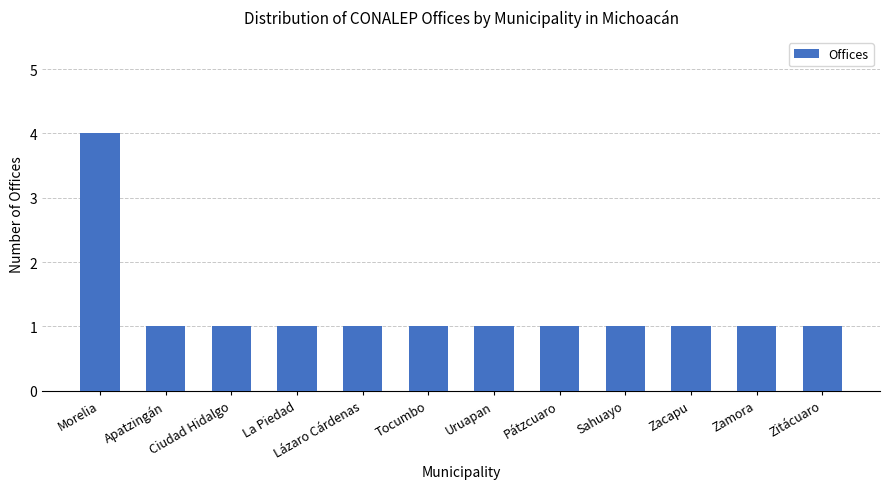

What is the difference between the values at Lázaro Cárdenas and Morelia?

3